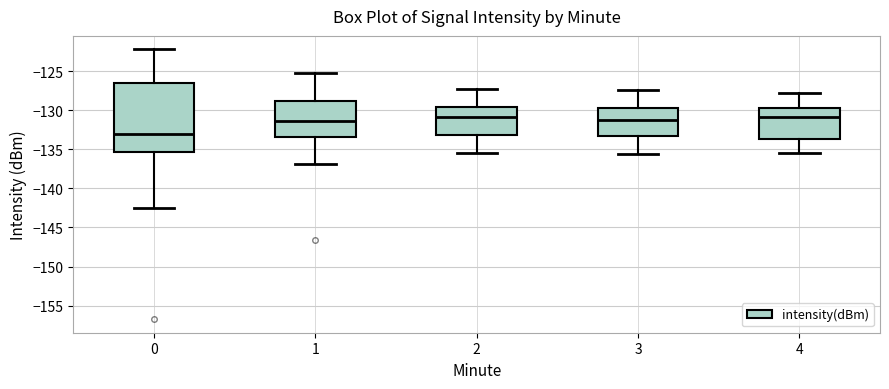

Reading left to right, transcribe this box plot: for each box, give where its median line is, the range the box spans, and where its two whiskers end, as read against the y-axis. The values are not printed on the chart, so give them approximately, as read against the axis.

0: median -133.0, box -135.5 to -126.5, whiskers -142.5 to -122.0
1: median -131.5, box -133.5 to -129.0, whiskers -137.0 to -125.0
2: median -131.0, box -133.0 to -129.5, whiskers -135.5 to -127.5
3: median -131.0, box -133.5 to -129.5, whiskers -135.5 to -127.5
4: median -131.0, box -133.5 to -129.5, whiskers -135.5 to -128.0